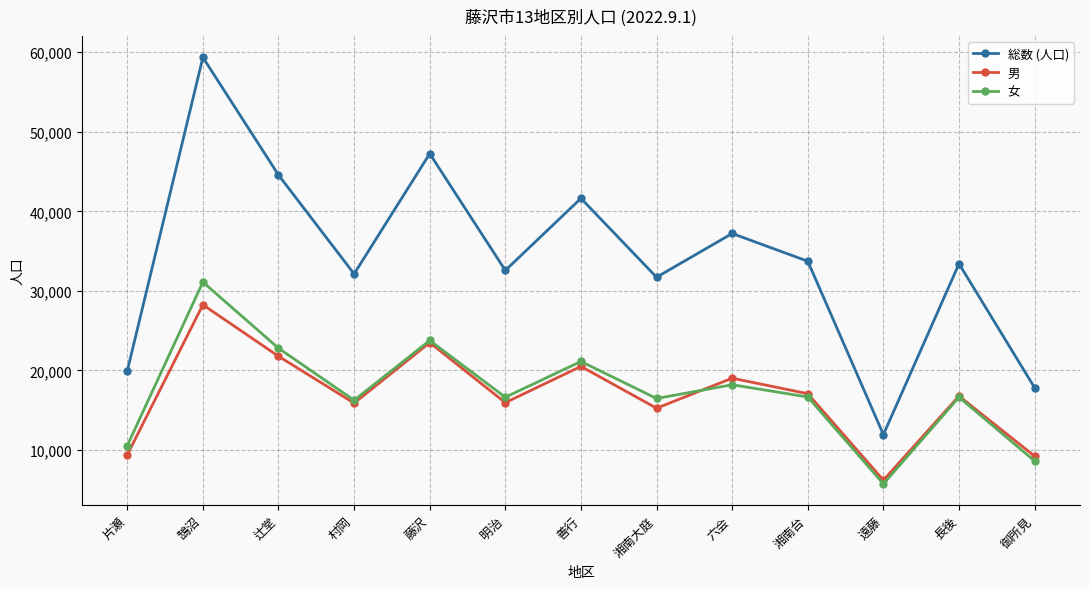

The value of 女 at 湘南台 is 23085. True or false?

False